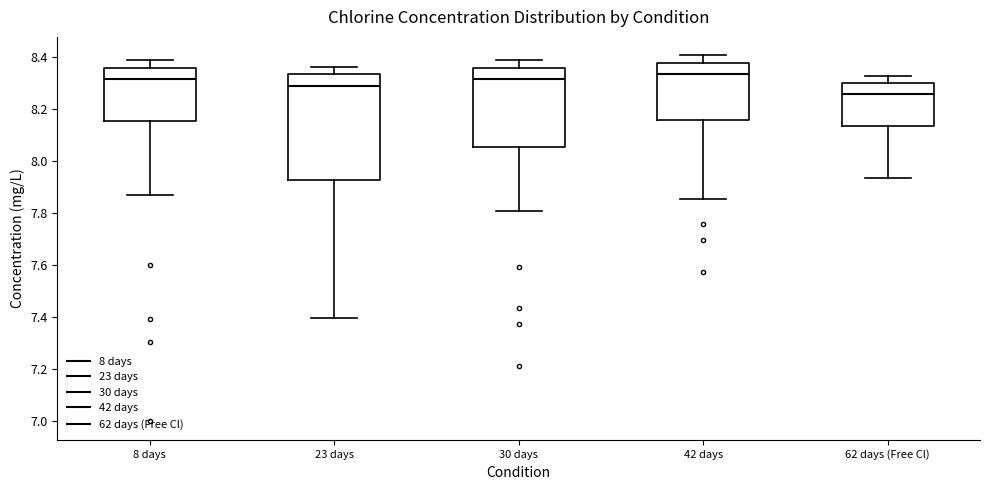

Reading left to right, transcribe this box plot: for each box, give where its median line is, the range the box spans, and where its two whiskers end, as read against the y-axis. The values are not printed on the chart, so give them approximately, as read against the axis.

8 days: median 8.32, box 8.16 to 8.36, whiskers 7.88 to 8.38
23 days: median 8.28, box 7.92 to 8.34, whiskers 7.40 to 8.36
30 days: median 8.32, box 8.06 to 8.36, whiskers 7.80 to 8.38
42 days: median 8.34, box 8.16 to 8.38, whiskers 7.86 to 8.40
62 days (Free Cl): median 8.26, box 8.14 to 8.30, whiskers 7.94 to 8.32